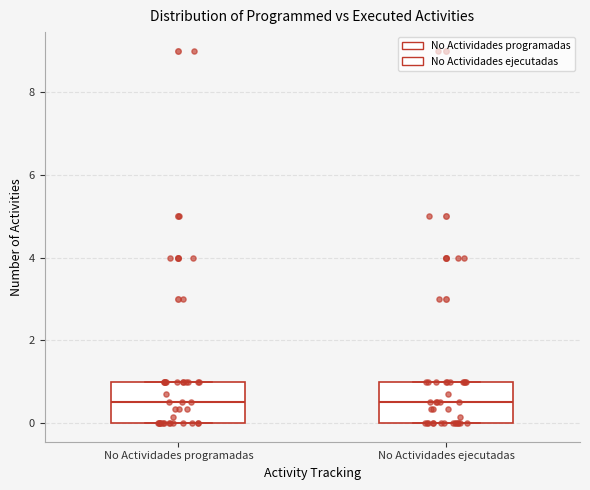

Reading left to right, read every box against the y-axis: the position of its median line, the range the box covers, and the ends of its whiskers. The values are not printed on the chart, so give them approximately, as read against the axis.

No Actividades programadas: median 0.6, box 0.0 to 1.0, whiskers 0.0 to 1.0
No Actividades ejecutadas: median 0.6, box 0.0 to 1.0, whiskers 0.0 to 1.0